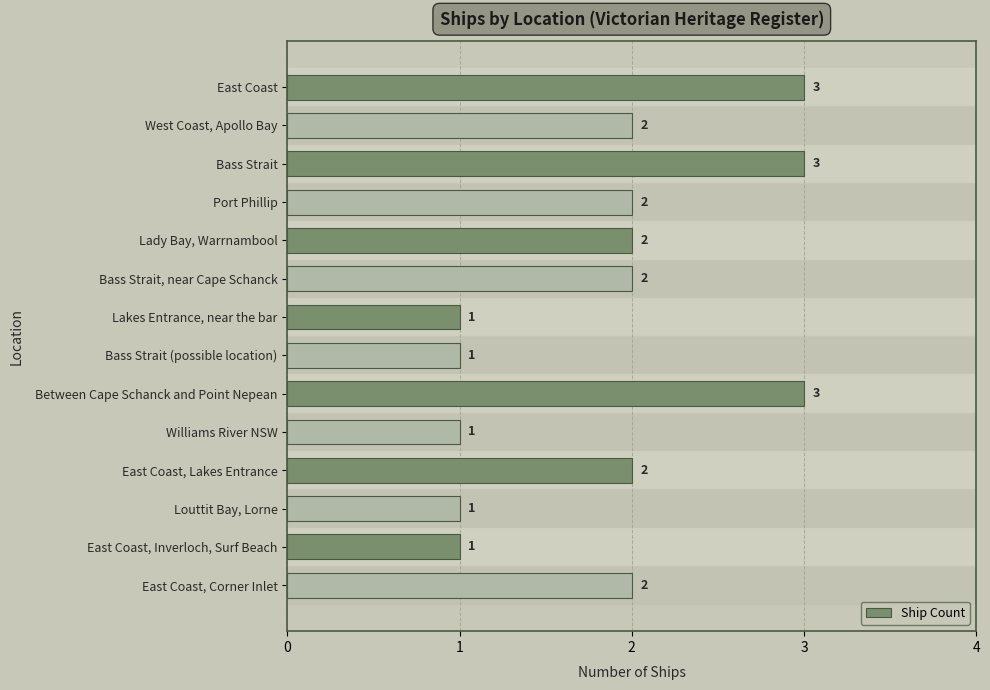

What is the change in value from Port Phillip to Between Cape Schanck and Point Nepean?

+1